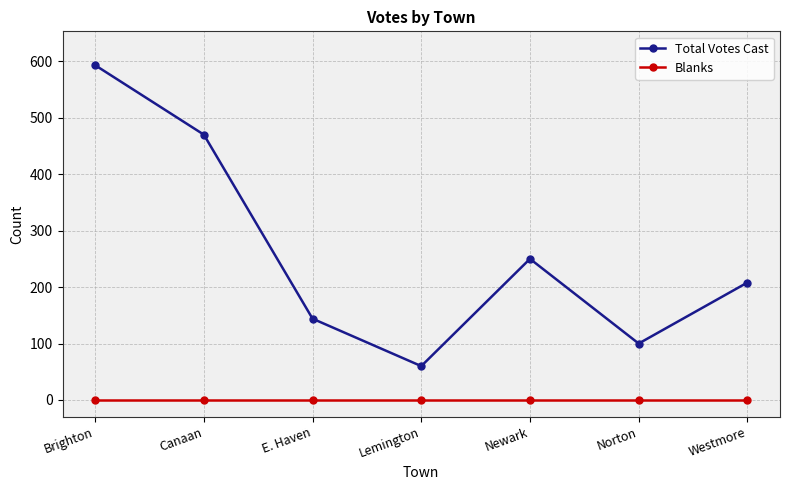

Is the value of Blanks at Brighton greater than the value of Total Votes Cast at Westmore?

No